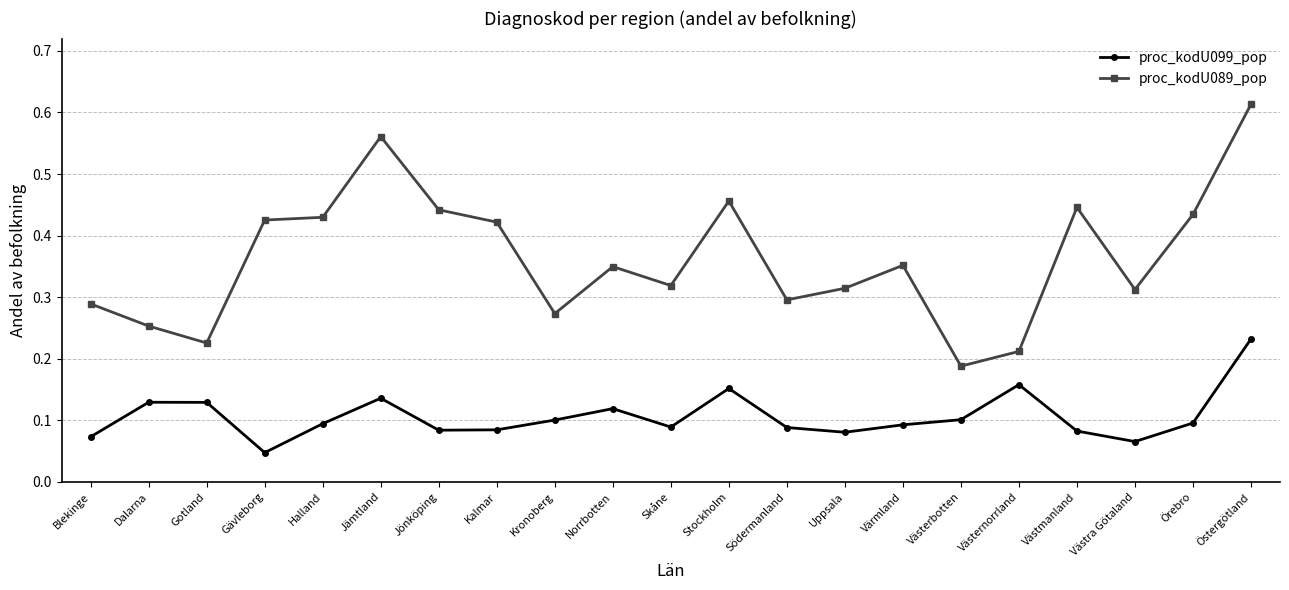

Which category has the highest value in the proc_kodU089_pop series?

Östergötland